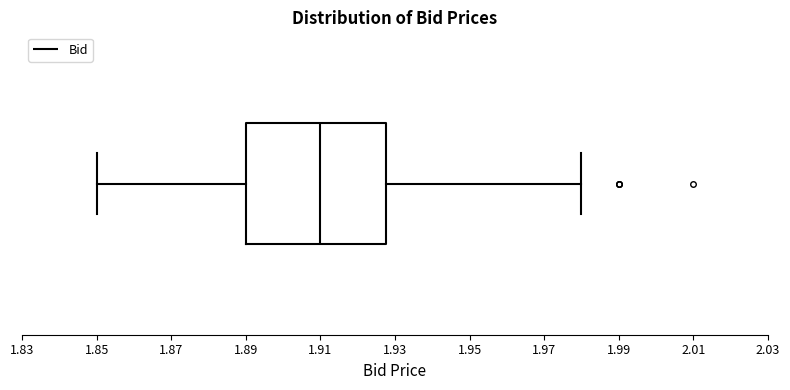

Read this box plot against the x-axis: the position of the median line, the range covered by the box, and the ends of both whiskers. The values are not printed on the chart, so give them approximately, as read against the axis.

median 1.910, box 1.890 to 1.928, whiskers 1.850 to 1.980